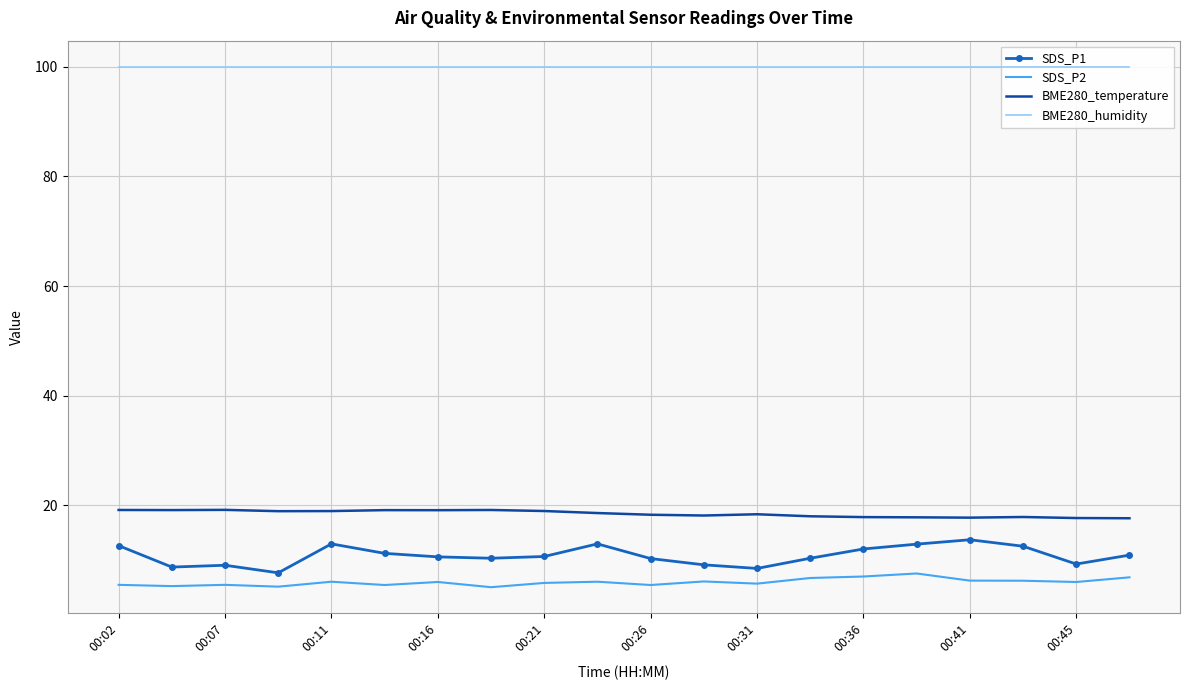

Is the value of SDS_P1 at 00:26 greater than the value of SDS_P2 at 00:26?

Yes